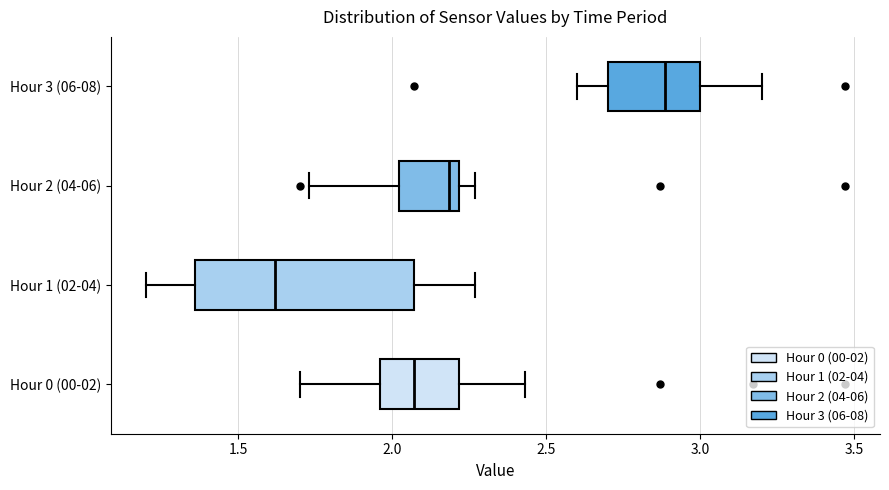

Which box's median line is the furthest to the left?

Hour 1 (02-04)